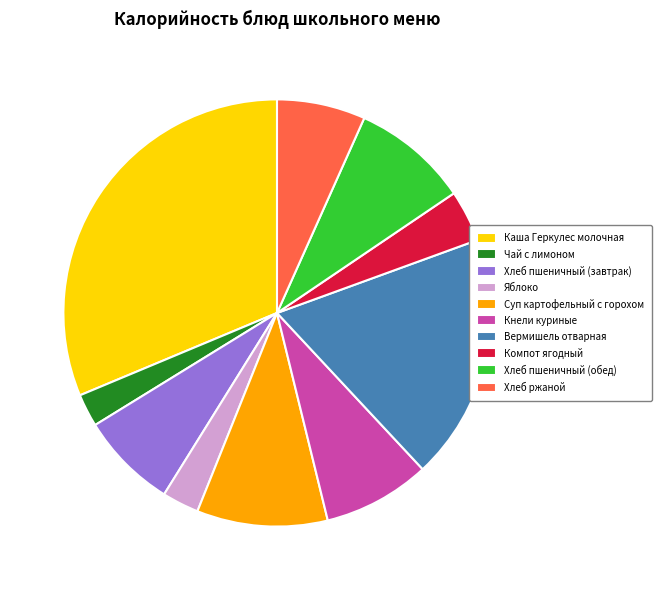

Approximately how many times larger is the value at Компот ягодный compared to Суп картофельный с горохом?

0.4